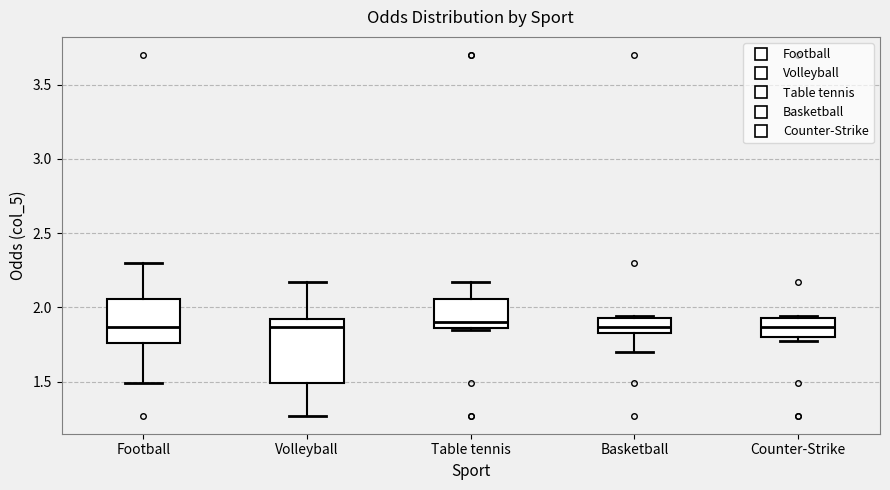

Reading left to right, transcribe this box plot: for each box, give where its median line is, the range the box spans, and where its two whiskers end, as read against the y-axis. The values are not printed on the chart, so give them approximately, as read against the axis.

Football: median 1.85, box 1.75 to 2.05, whiskers 1.50 to 2.30
Volleyball: median 1.85, box 1.50 to 1.90, whiskers 1.25 to 2.15
Table tennis: median 1.90, box 1.85 to 2.05, whiskers 1.85 to 2.15
Basketball: median 1.85 (inside the box), box 1.85 to 1.95, whiskers 1.70 to 1.95
Counter-Strike: median 1.85, box 1.80 to 1.95, whiskers 1.75 to 1.95